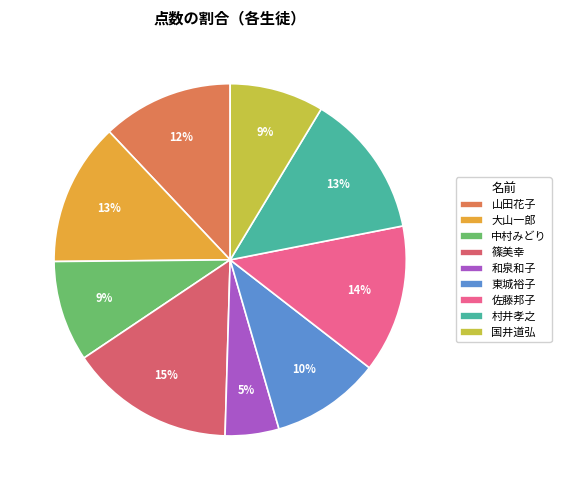

How many segments does this pie chart have?

9